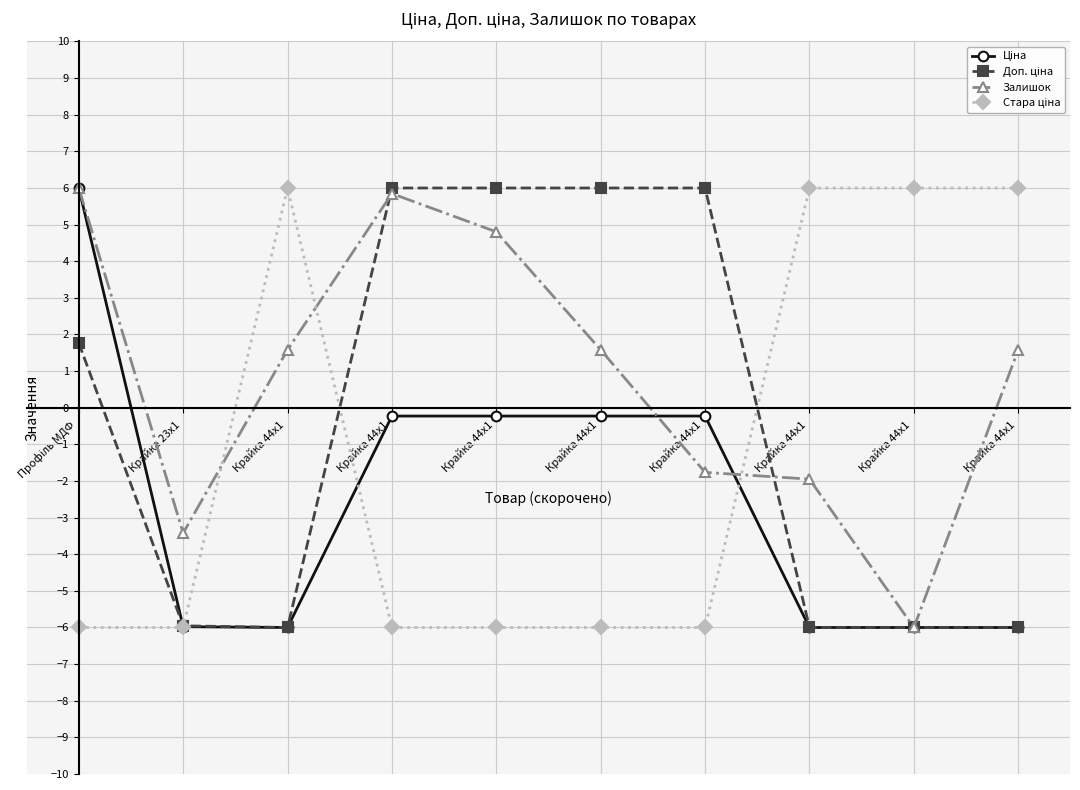

Reading left to right, transcribe all the data shown in this chart.

Ціна: 6.0	-6.0	-6.0	-0.2	-0.2	-0.2	-0.2	-6.0	-6.0	-6.0
Доп. ціна: 1.8	-6.0	-6.0	6.0	6.0	6.0	6.0	-6.0	-6.0	-6.0
Залишок: 6.0	-3.4	1.6	5.8	4.8	1.6	-1.8	-1.9	-6.0	1.6
Стара ціна: -6.0	-6.0	6.0	-6.0	-6.0	-6.0	-6.0	6.0	6.0	6.0